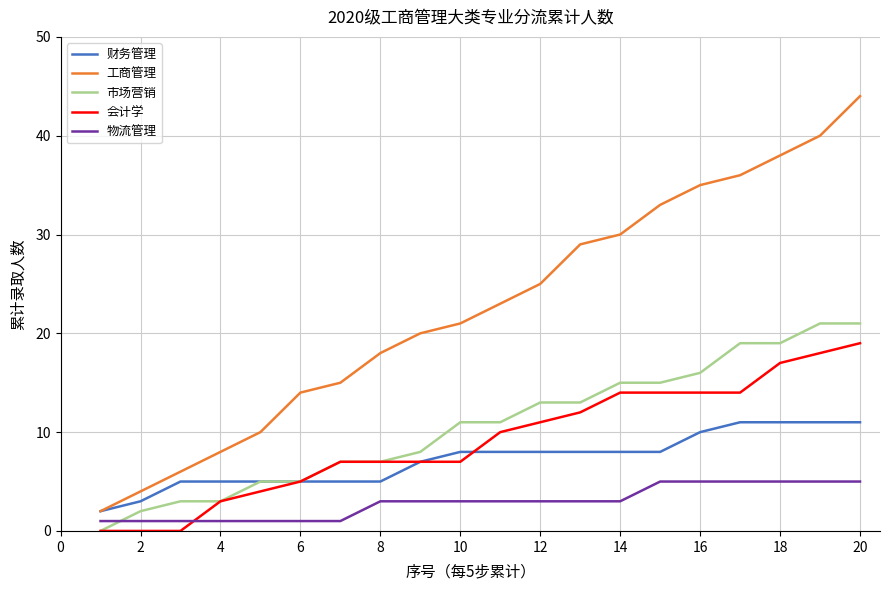

Which series has the widest spread of values?

工商管理